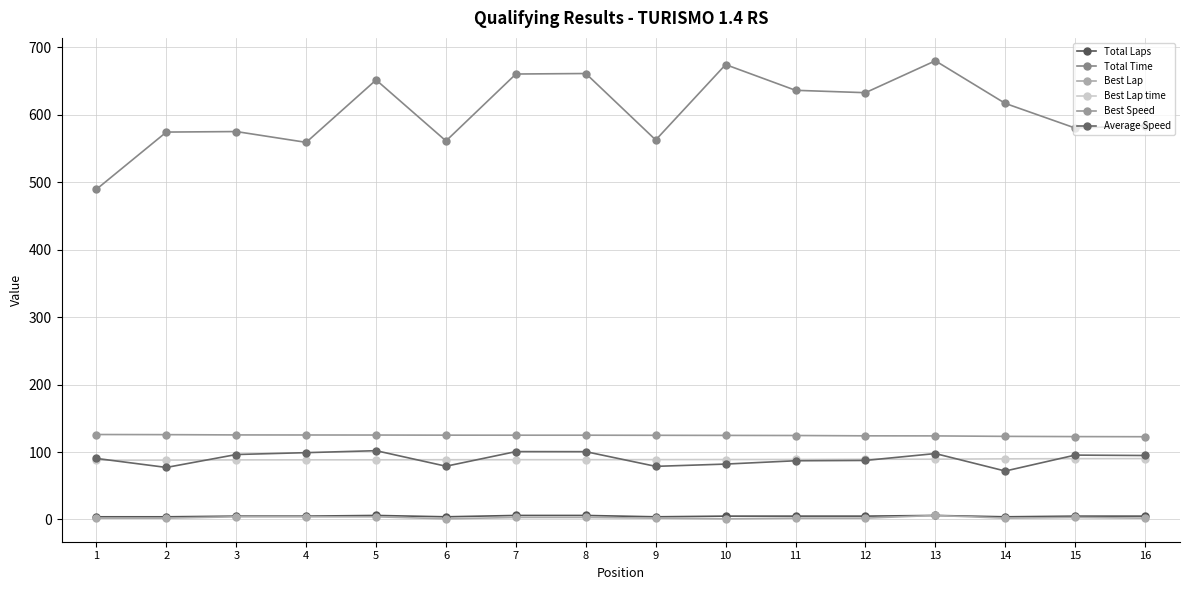

Count the Best Lap values in the range 2 to 4.

13